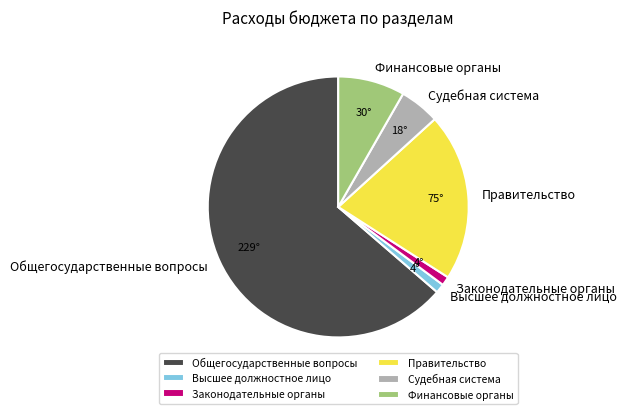

Does Общегосударственные вопросы account for over 50% of the chart?

Yes